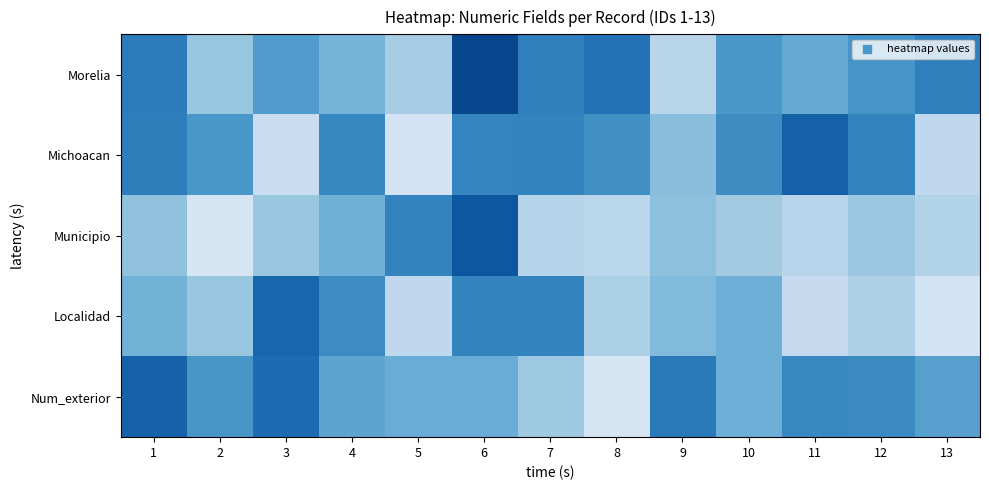

Reading right to left, what are all the values shown in this chart?

Morelia: 13=0.7	12=0.6	11=0.5	10=0.6	9=0.3	8=0.7	7=0.7	6=0.9	5=0.4	4=0.5	3=0.6	2=0.4	1=0.7
Michoacan: 13=0.3	12=0.7	11=0.8	10=0.6	9=0.4	8=0.6	7=0.7	6=0.7	5=0.2	4=0.7	3=0.2	2=0.6	1=0.7
Municipio: 13=0.3	12=0.4	11=0.3	10=0.4	9=0.4	8=0.3	7=0.3	6=0.8	5=0.7	4=0.5	3=0.4	2=0.2	1=0.4
Localidad: 13=0.2	12=0.3	11=0.3	10=0.5	9=0.4	8=0.3	7=0.7	6=0.7	5=0.3	4=0.6	3=0.8	2=0.4	1=0.5
Num_exterior: 13=0.6	12=0.7	11=0.7	10=0.5	9=0.7	8=0.2	7=0.4	6=0.5	5=0.5	4=0.5	3=0.8	2=0.6	1=0.8